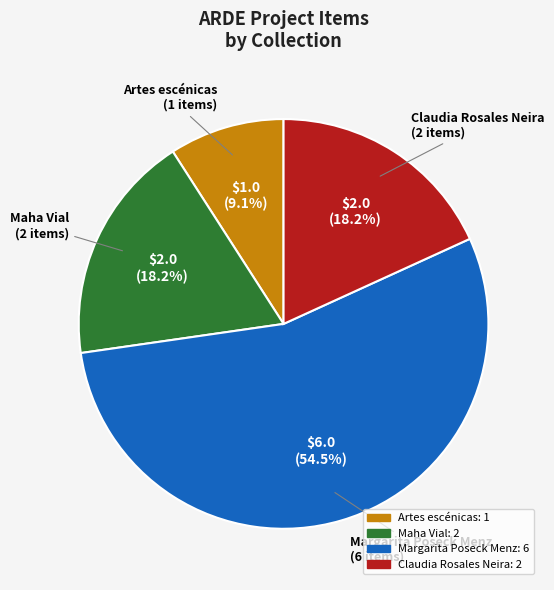

Does any single category account for the majority?

Yes